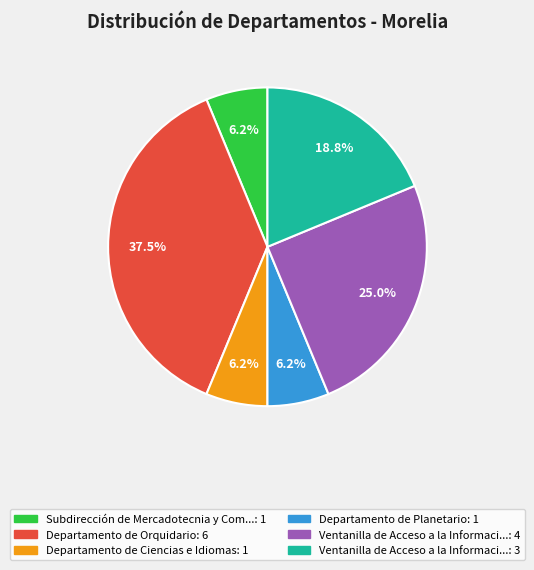

Does any single category account for the majority?

No